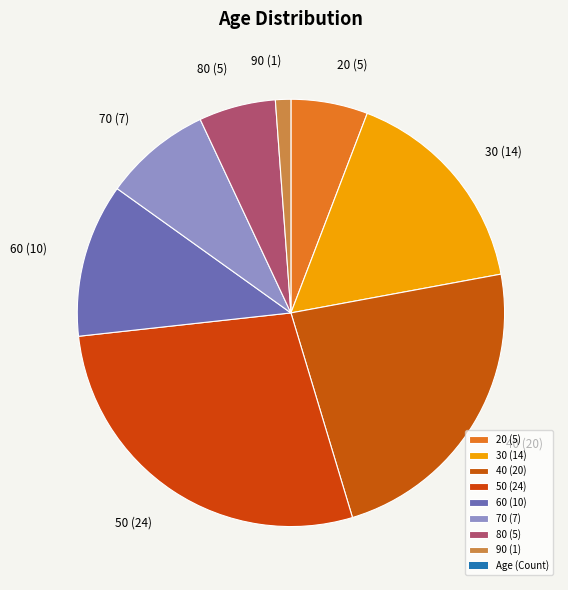

Count the number of slices in the pie.

8